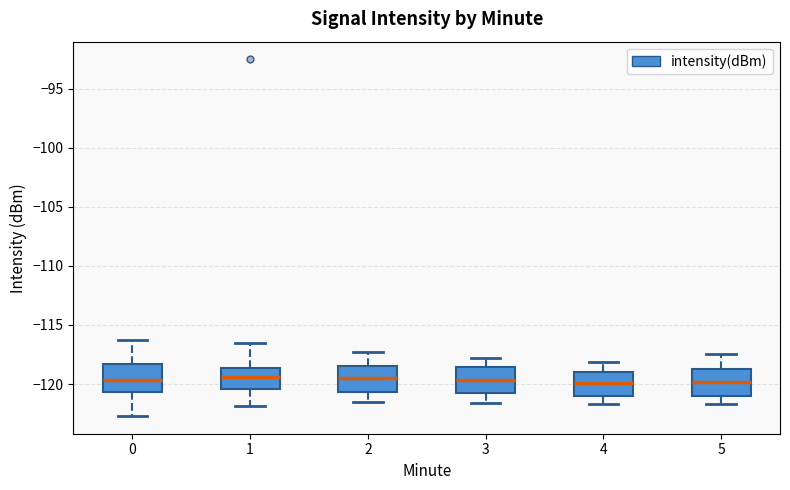

Reading left to right, transcribe this box plot: for each box, give where its median line is, the range the box spans, and where its two whiskers end, as read against the y-axis. The values are not printed on the chart, so give them approximately, as read against the axis.

0: median -119.5, box -120.5 to -118.5, whiskers -122.5 to -116.5
1: median -119.5, box -120.5 to -118.5, whiskers -122.0 to -116.5
2: median -119.5, box -120.5 to -118.5, whiskers -121.5 to -117.5
3: median -119.5, box -120.5 to -118.5, whiskers -121.5 to -118.0
4: median -120.0, box -121.0 to -119.0, whiskers -121.5 to -118.0
5: median -120.0, box -121.0 to -118.5, whiskers -121.5 to -117.5